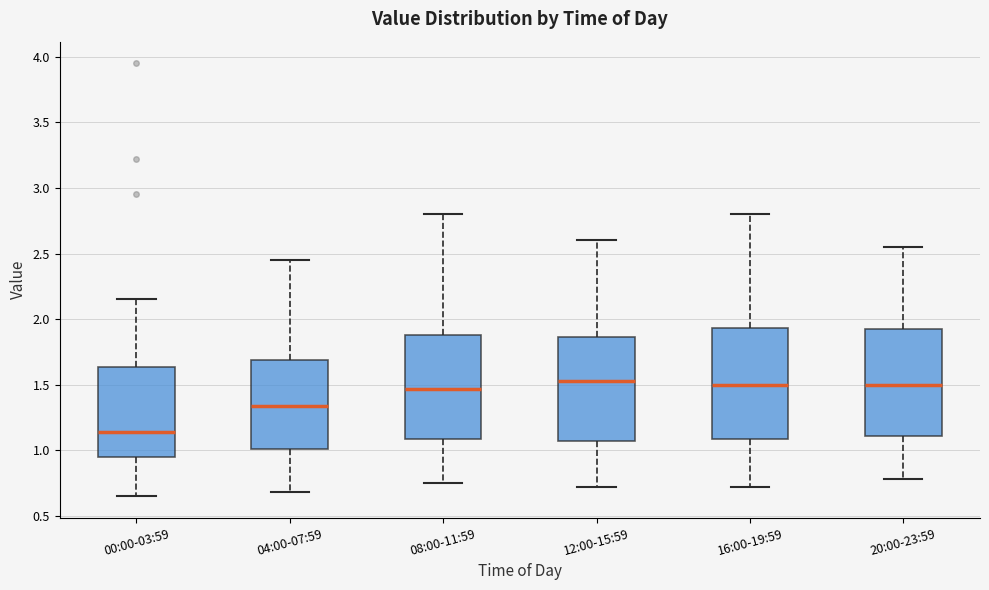

Reading left to right, read every box against the y-axis: the position of its median line, the range the box covers, and the ends of its whiskers. The values are not printed on the chart, so give them approximately, as read against the axis.

00:00-03:59: median 1.15, box 0.95 to 1.65, whiskers 0.65 to 2.15
04:00-07:59: median 1.35, box 1.00 to 1.70, whiskers 0.70 to 2.45
08:00-11:59: median 1.45, box 1.10 to 1.90, whiskers 0.75 to 2.80
12:00-15:59: median 1.55, box 1.05 to 1.85, whiskers 0.70 to 2.60
16:00-19:59: median 1.50, box 1.10 to 1.95, whiskers 0.70 to 2.80
20:00-23:59: median 1.50, box 1.10 to 1.95, whiskers 0.80 to 2.55